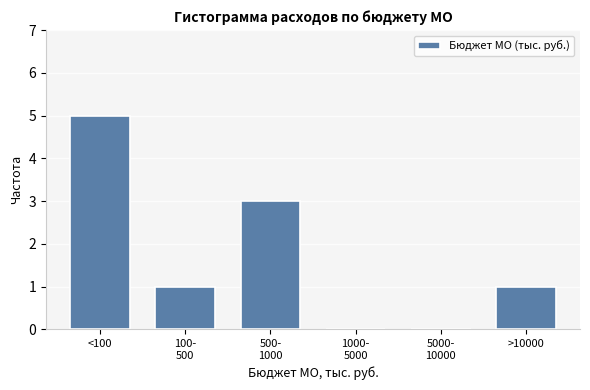

What is the sum of all values?

10